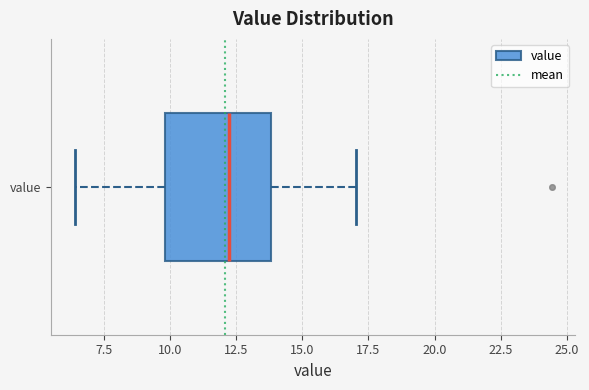

Transcribe this box plot: give where the median line is, the range the box spans, and where the two whiskers end, as read against the x-axis. The values are not printed on the chart, so give them approximately, as read against the axis.

median 12.0, box 10.0 to 14.0, whiskers 6.5 to 17.0